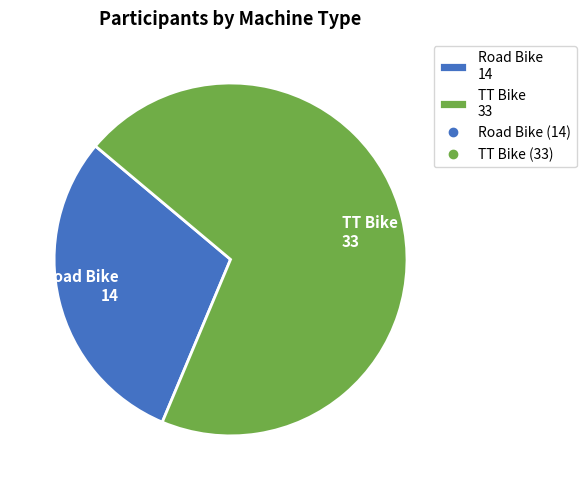

Do TT Bike 33 and Road Bike 14 together represent more than half of the pie?

Yes